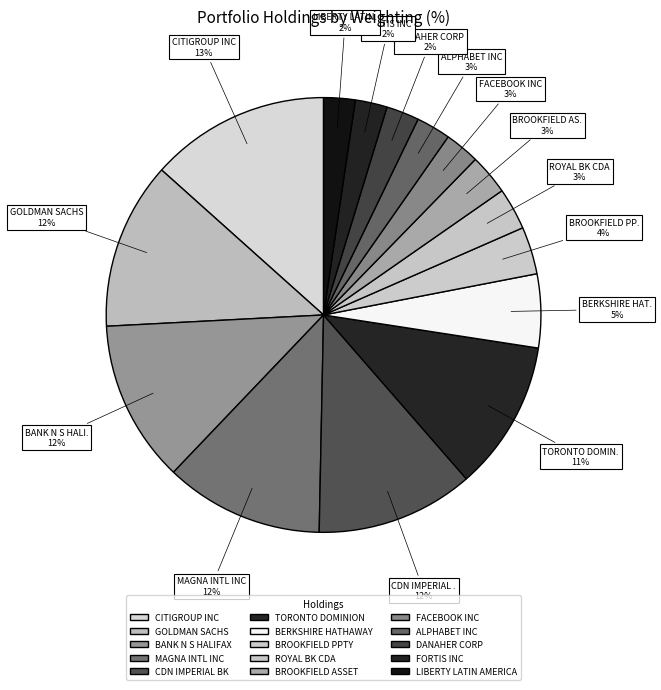

How much of the chart is everything except MAGNA INTL INC?

88.2%